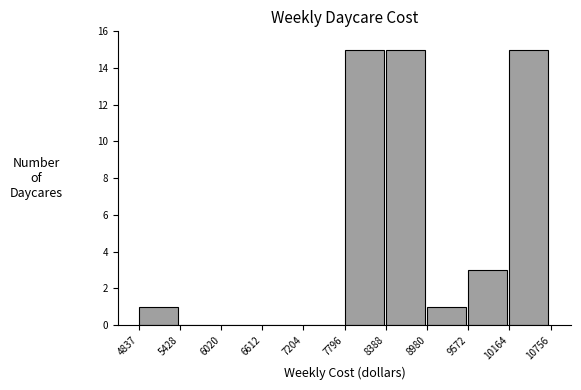

How tall is the bar that spans 8980 to 9572 on the x-axis? The values are not printed on the chart, so give them approximately, as read against the axis.

1